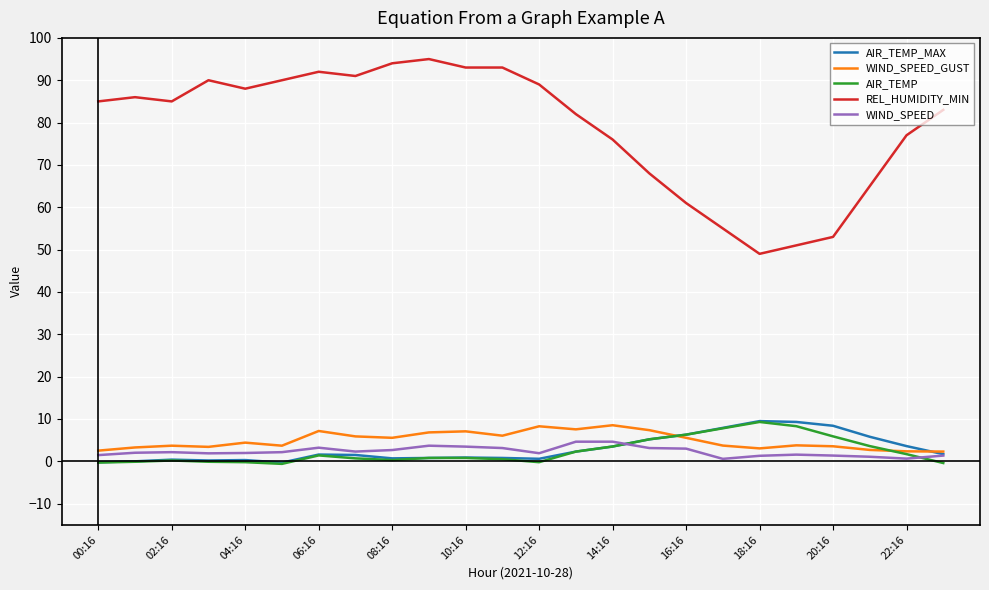

Which series has the largest total across all categories?

REL_HUMIDITY_MIN